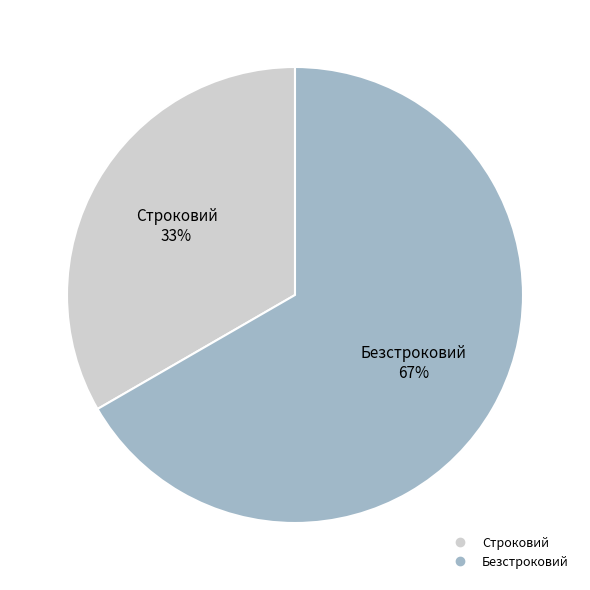

Which category has the smallest portion of the pie?

Строковий